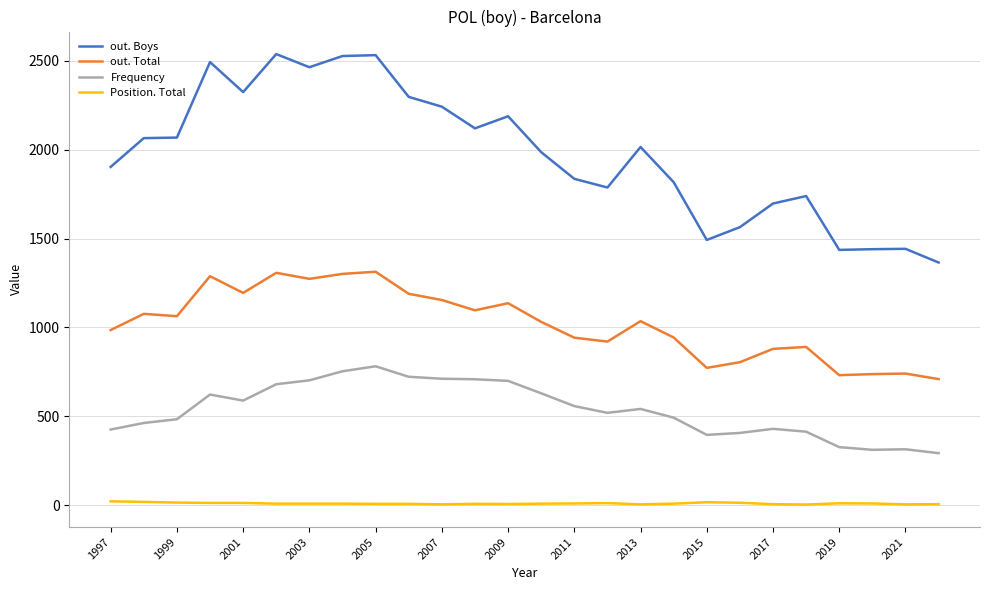

True or false: Position. Total and Frequency intersect in this chart.

False